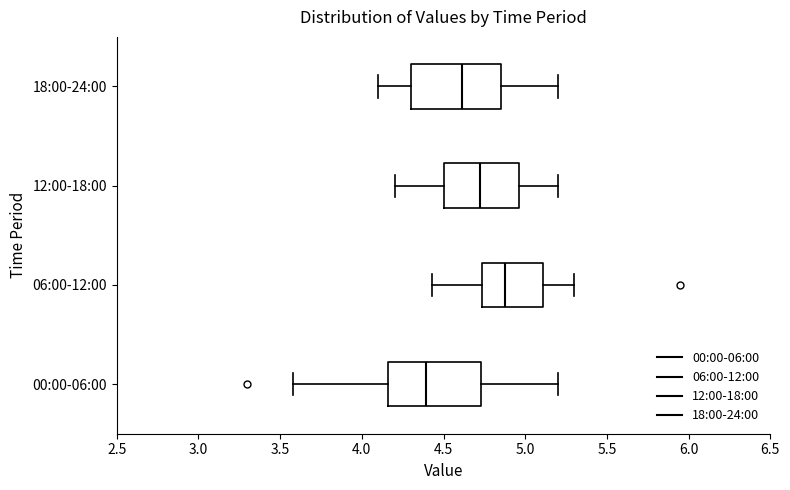

Reading bottom to top, read every box against the x-axis: the position of its median line, the range the box covers, and the ends of its whiskers. The values are not printed on the chart, so give them approximately, as read against the axis.

00:00-06:00: median 4.40, box 4.15 to 4.75, whiskers 3.60 to 5.20
06:00-12:00: median 4.90, box 4.75 to 5.10, whiskers 4.45 to 5.30
12:00-18:00: median 4.75, box 4.50 to 4.95, whiskers 4.20 to 5.20
18:00-24:00: median 4.60, box 4.30 to 4.85, whiskers 4.10 to 5.20